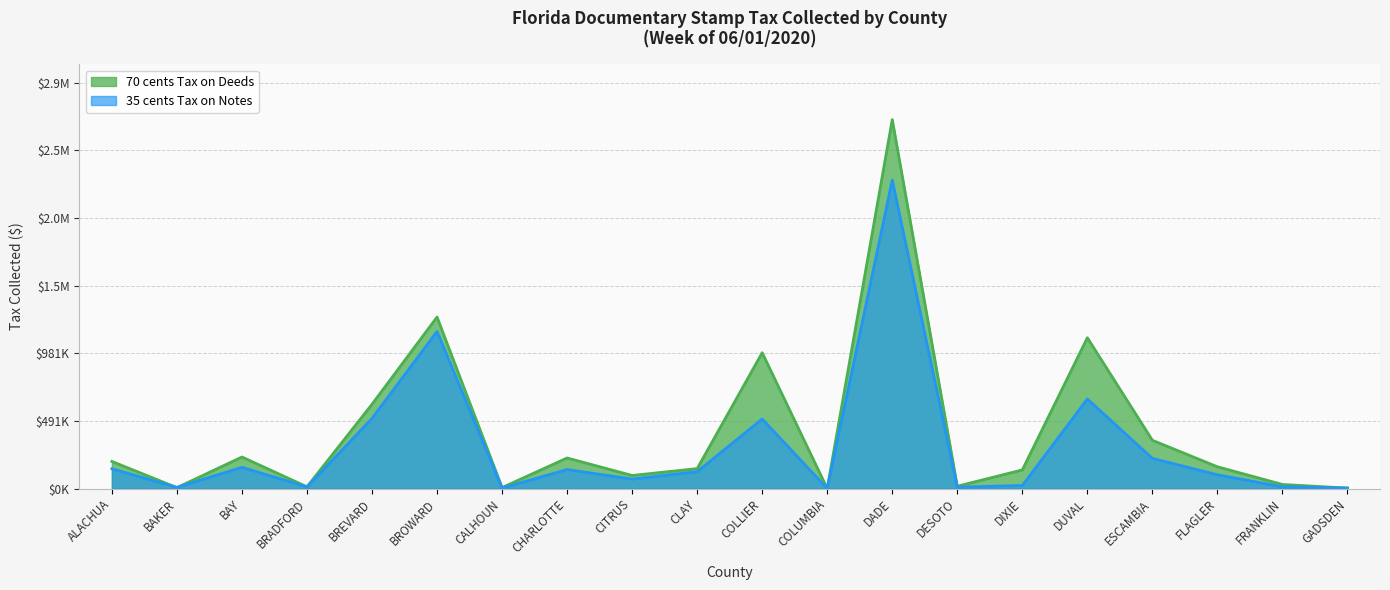

Reading left to right, list all the values displayed in this chart.

70 cents Tax on Deeds: 196475.0	6266.4	228499.6	12226.2	611159.5	1243727.8	6791.4	221358.9	94514.0	144349.8	985089.0	0.0	2675839.8	16518.6	134819.3	1093603.0	349787.9	157575.0	29281.0	2954.0
35 cents Tax on Notes: 143361.8	7962.5	153672.4	11413.9	508505.5	1138844.4	3161.9	137676.7	68180.7	122069.9	504241.8	0.0	2237325.3	10247.3	21519.0	649414.5	218469.6	99626.8	12374.6	3899.7